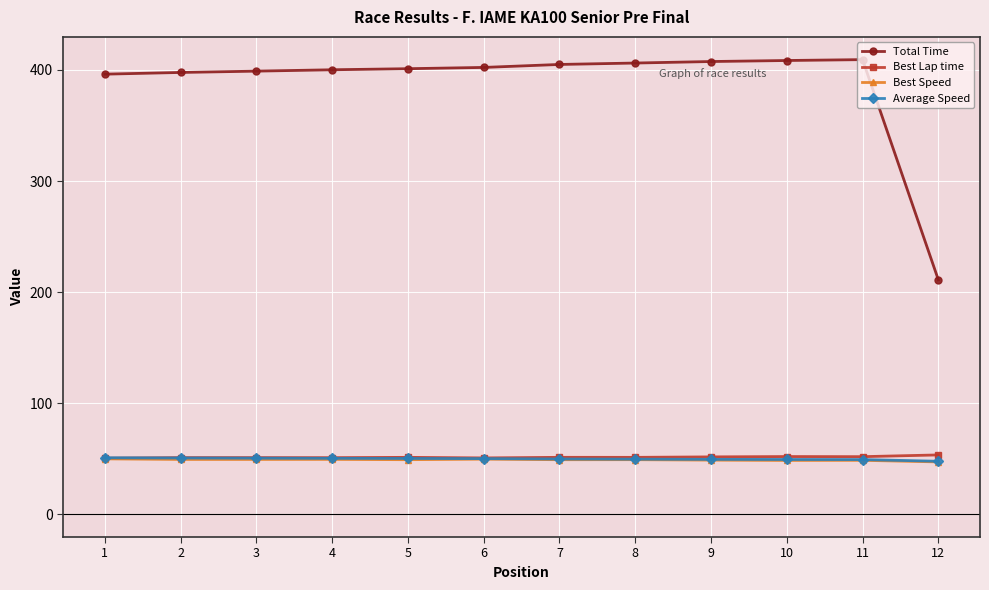

What is the average value of the Average Speed series?

49.8